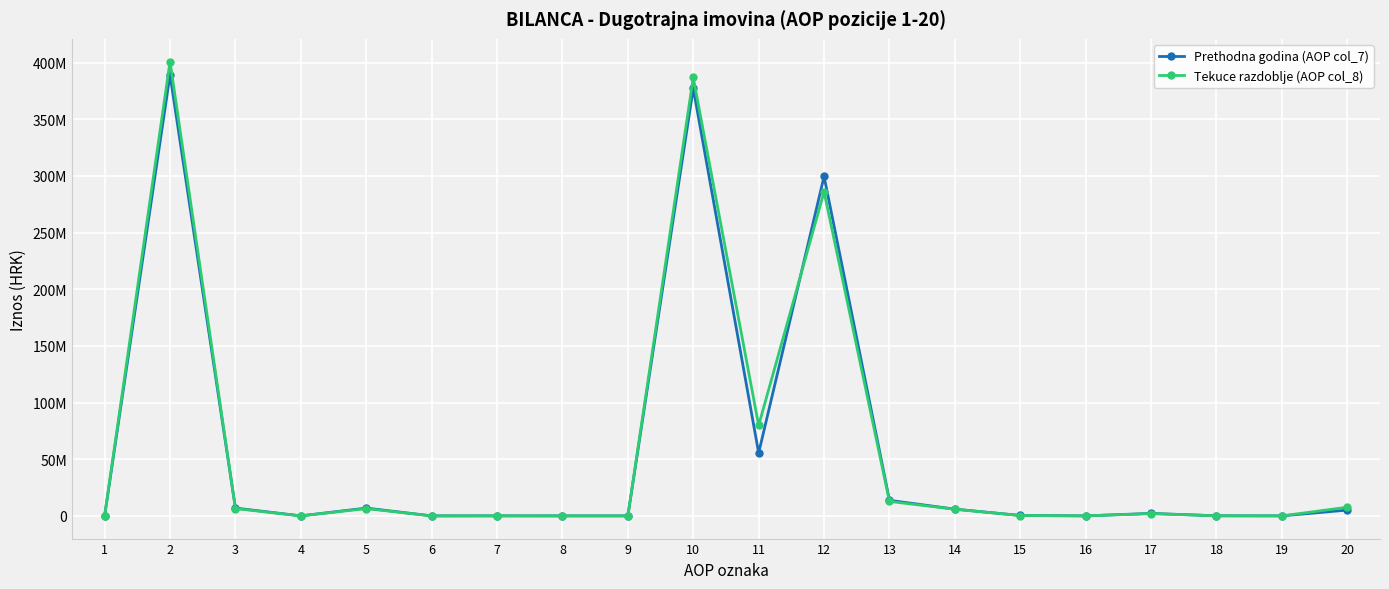

In Tekuce razdoblje (AOP col_8), how many points are higher than both neighbors (excluding endpoints)?

6